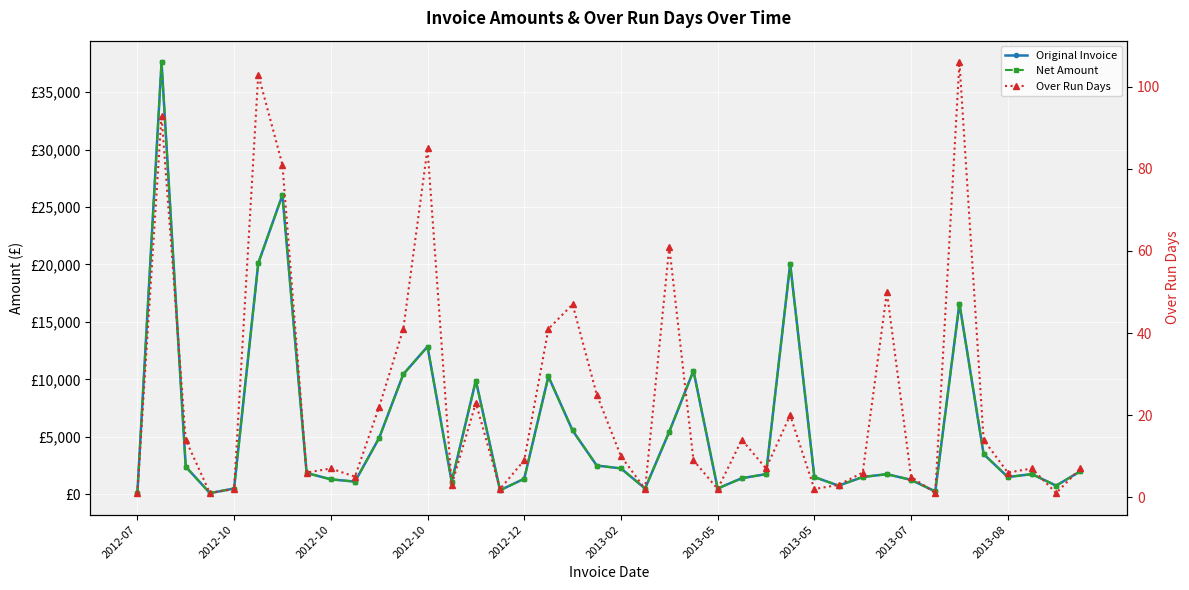

At which label does Over Run Days first exceed 9?

2012-10